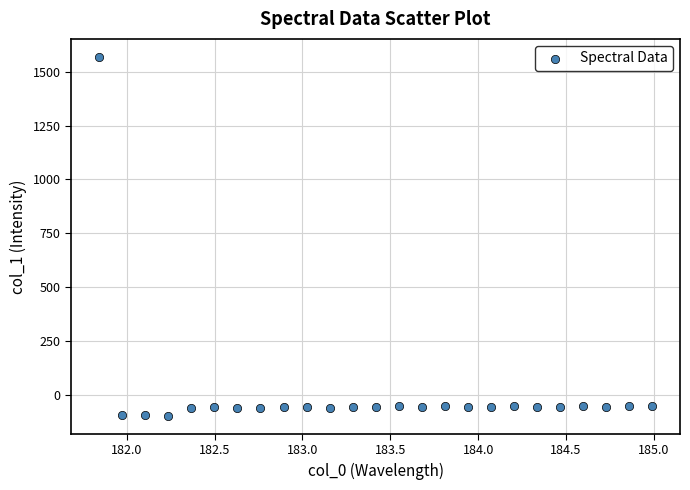

What is the range of X values (max minus min)?

3.1